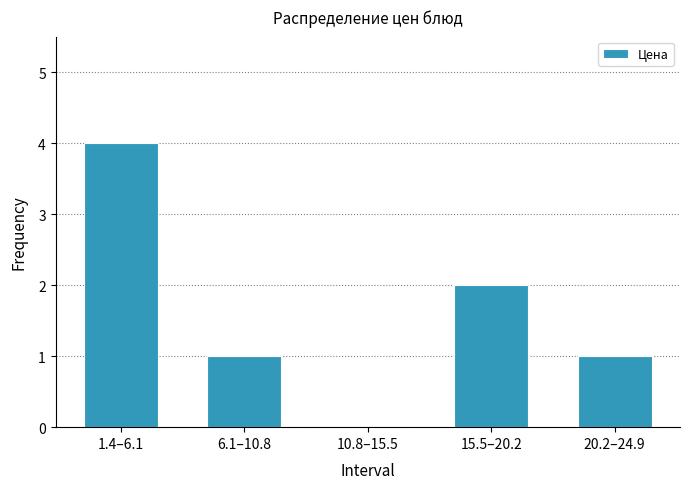

Reading left to right, what are all the values shown in this chart?

1.4–6.1=4	6.1–10.8=1	10.8–15.5=0	15.5–20.2=2	20.2–24.9=1